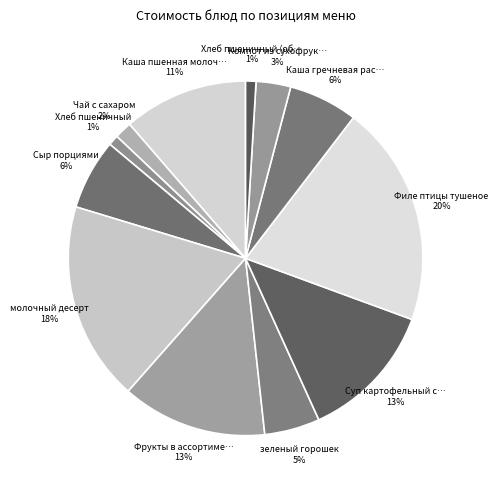

How many segments does this pie chart have?

12